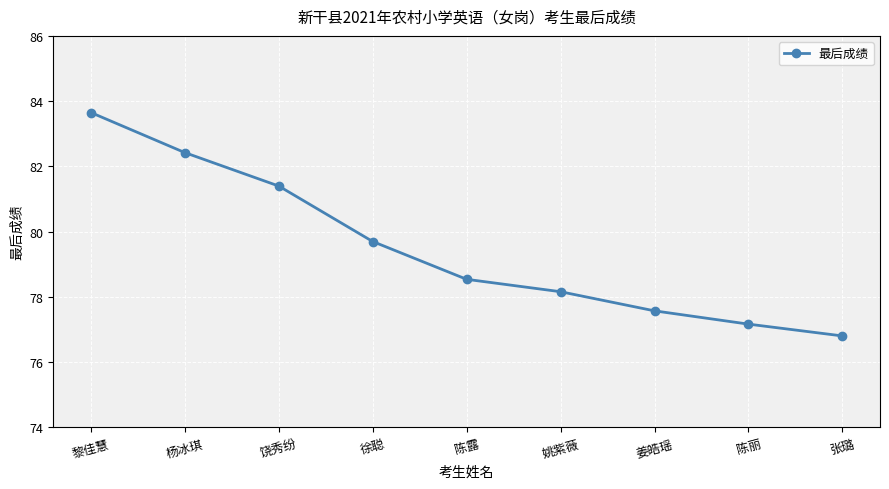

What is the label of the 2nd point from the left?

杨冰琪